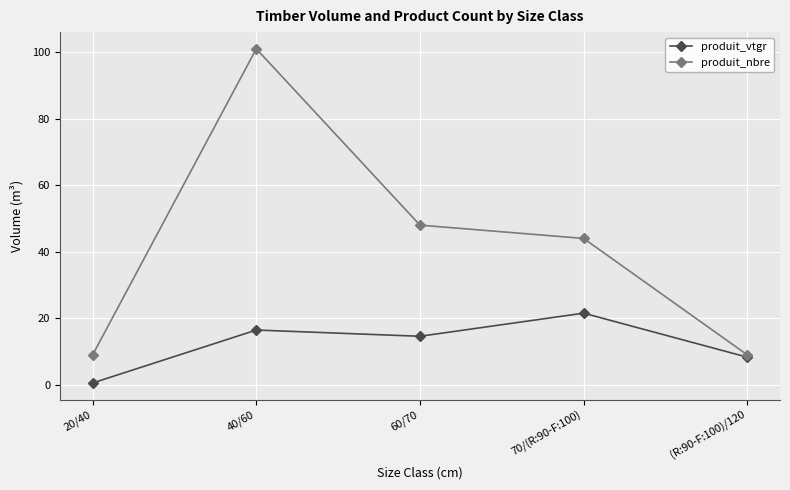

The produit_vtgr series shows 1.8 at (R:90-F:100)/120. True or false?

False